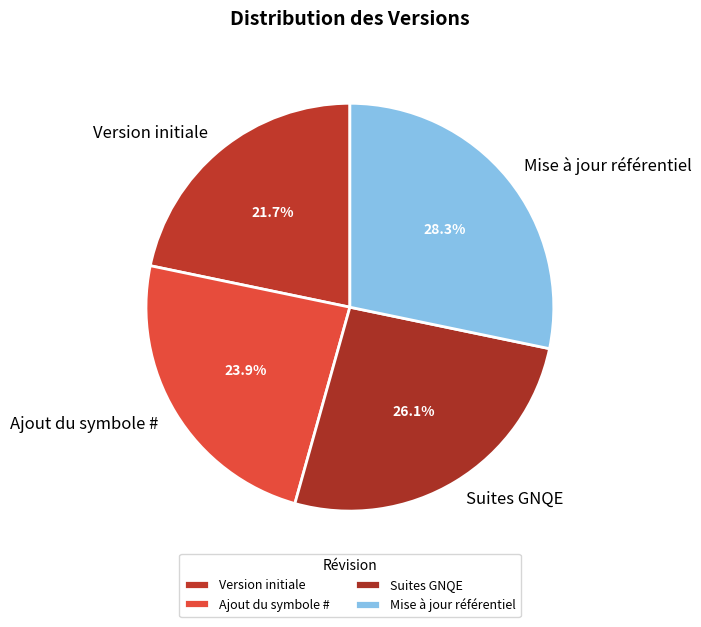

Between Mise à jour référentiel and Ajout du symbole #, which is larger?

Mise à jour référentiel